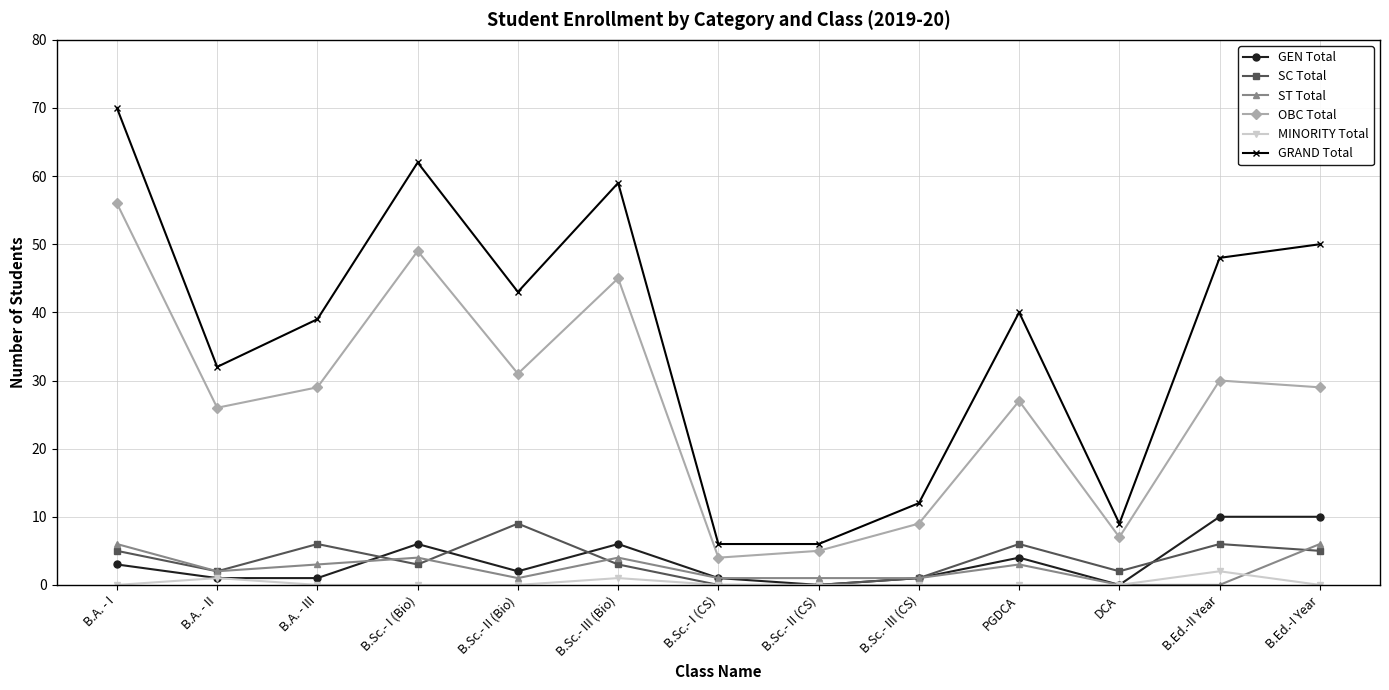

The MINORITY Total series shows 0 at B.Sc.- II (Bio). True or false?

True